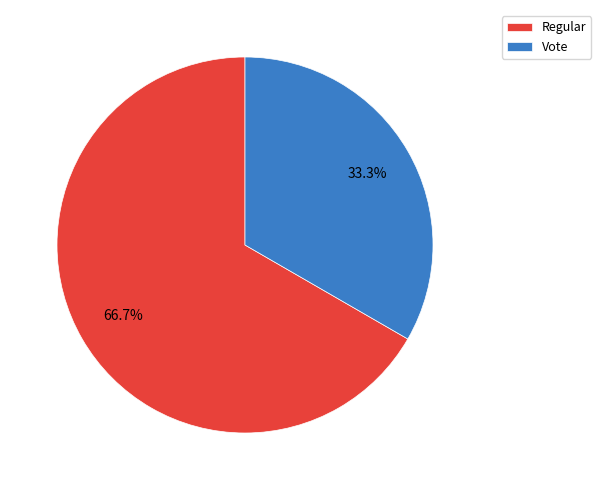

What is the total percentage of Regular and Vote?

100.0%